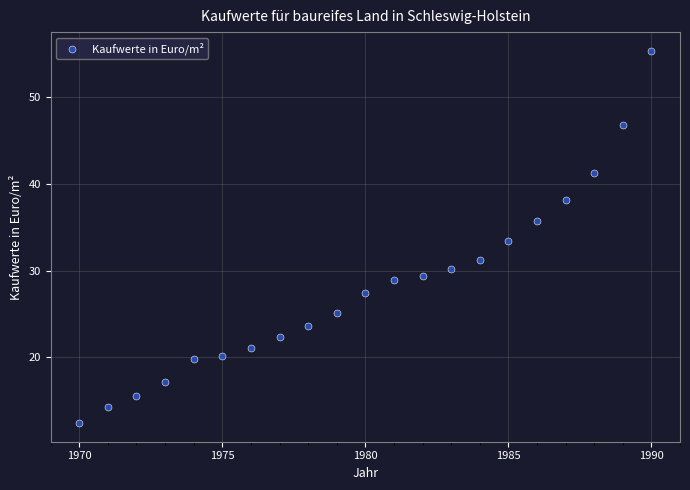

What is the range of Y values (max minus min)?

42.9